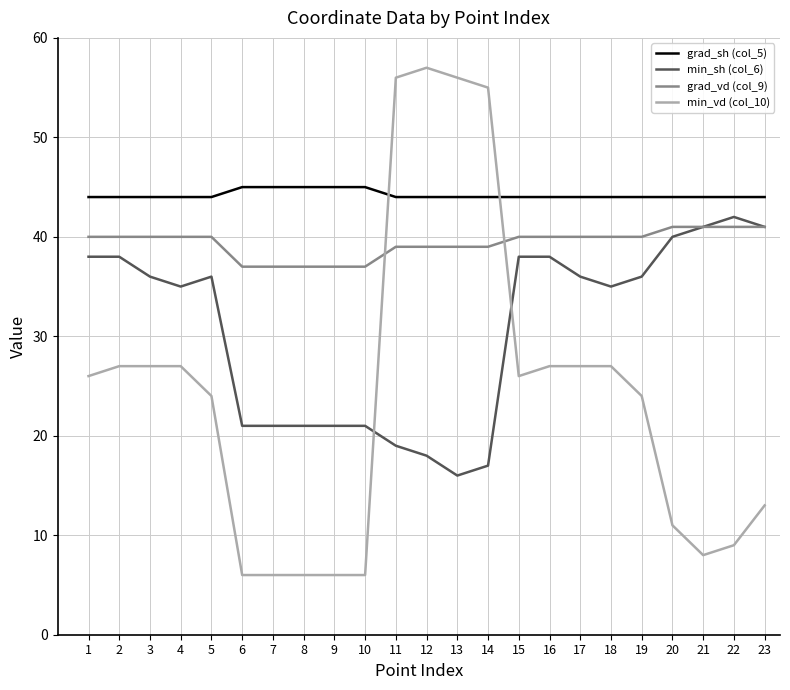

True or false: grad_sh (col_5) and min_sh (col_6) intersect in this chart.

False